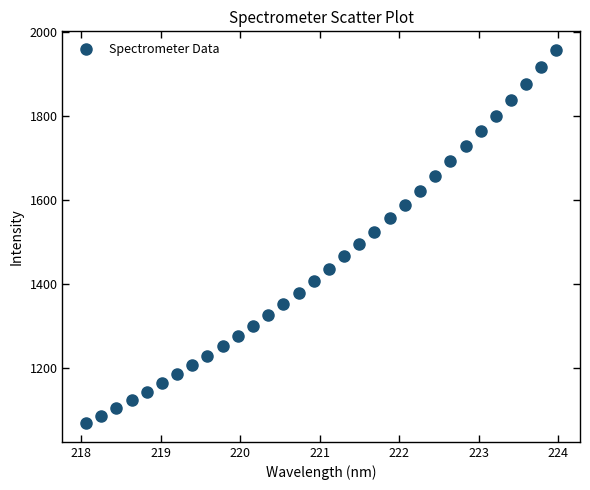

What is the range of X values (max minus min)?

5.9